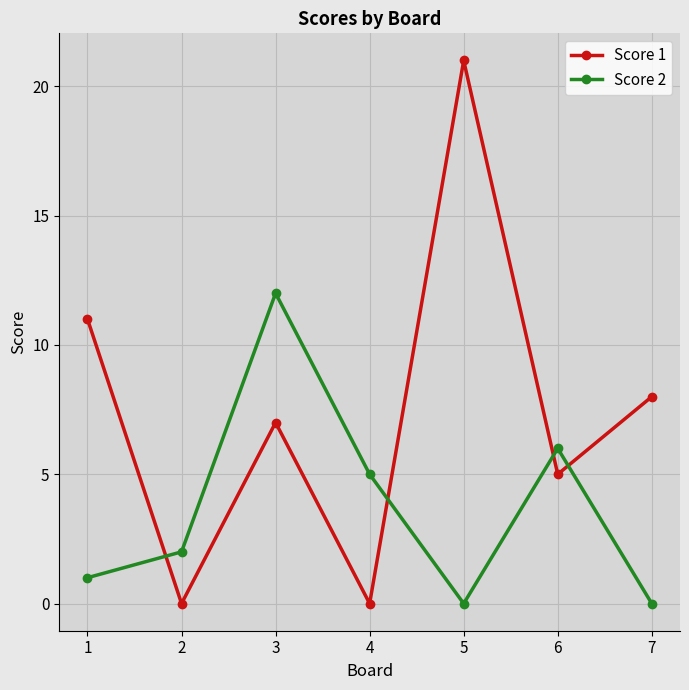

How many series are shown in this chart?

2